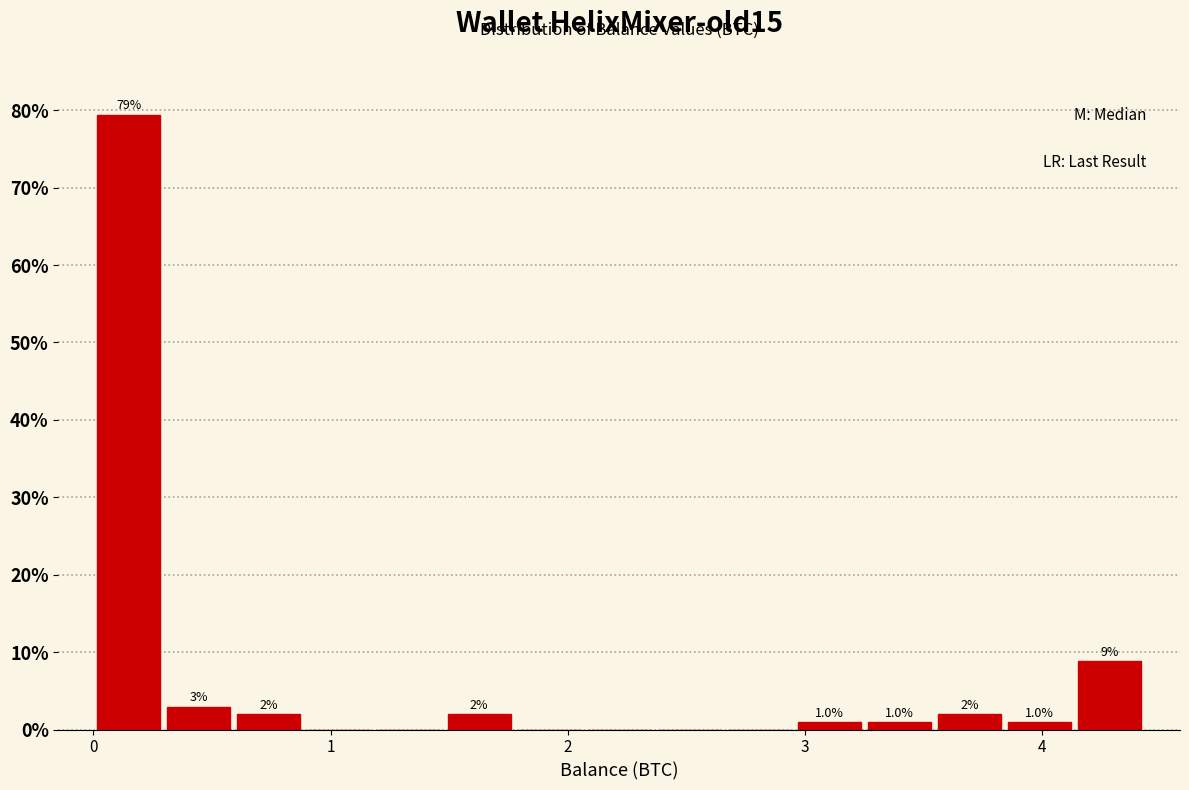

Around what value on the x-axis is the tallest bar? Give the approximate position of its centre, as read against the axis.

0.1